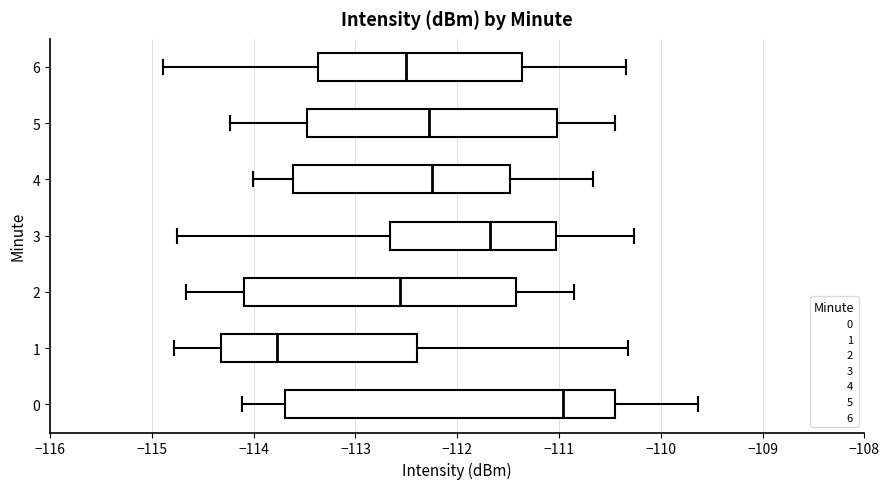

Comparing the boxes themselves (not the whiskers), which one is the widest?

0